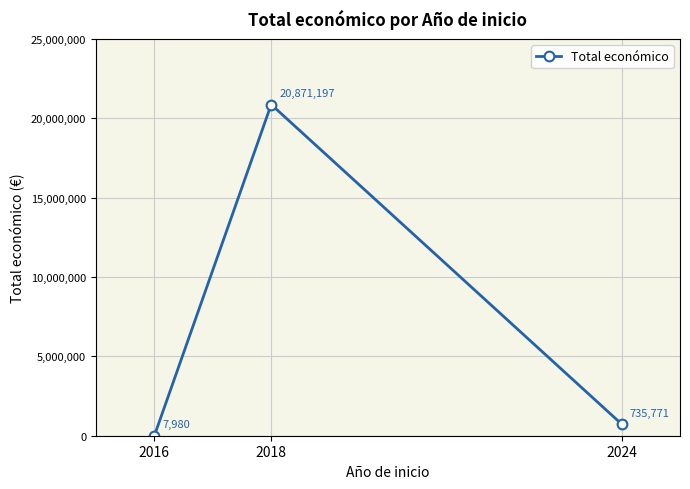

What is the sum of the values at 2024 and 2018?

21606968